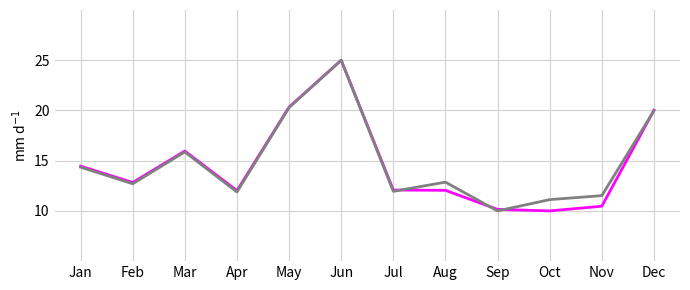

At which category is the sum across all series the highest?

Jun